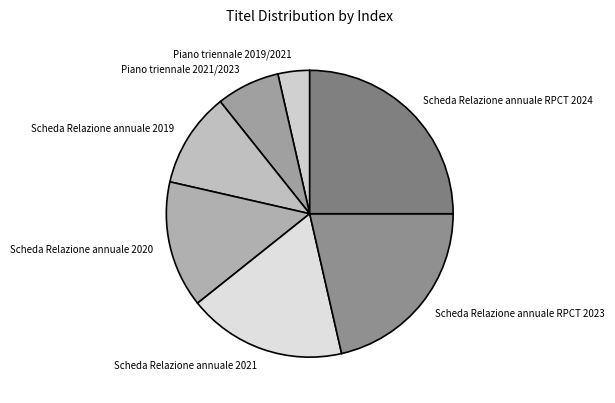

Rank the categories by value from lowest to highest.

Piano triennale 2019/2021, Piano triennale 2021/2023, Scheda Relazione annuale 2019, Scheda Relazione annuale 2020, Scheda Relazione annuale 2021, Scheda Relazione annuale RPCT 2023, Scheda Relazione annuale RPCT 2024